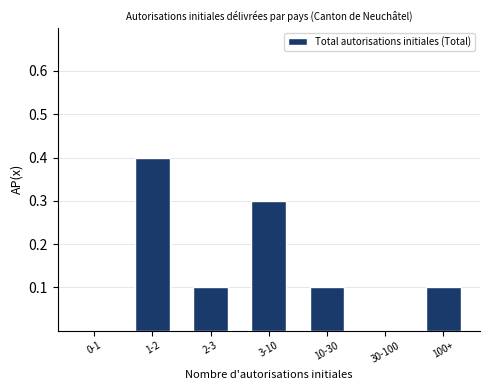

Reading left to right, extract all data points from this chart.

0-1=0.0	1-2=0.4	2-3=0.1	3-10=0.3	10-30=0.1	30-100=0.0	100+=0.1